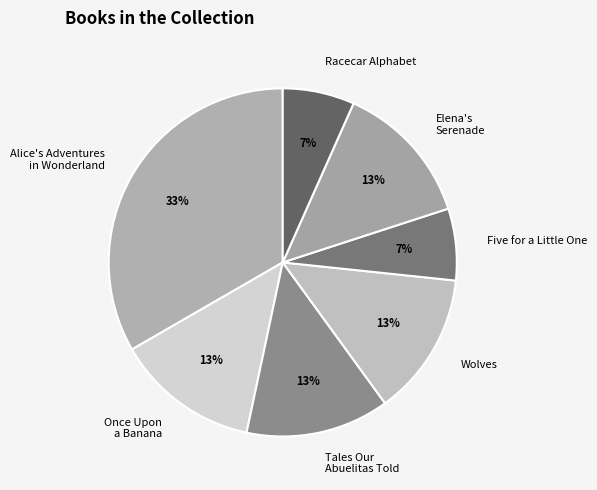

To the nearest percent, what is the combined percentage of Alice's Adventures in Wonderland and Racecar Alphabet?

40%